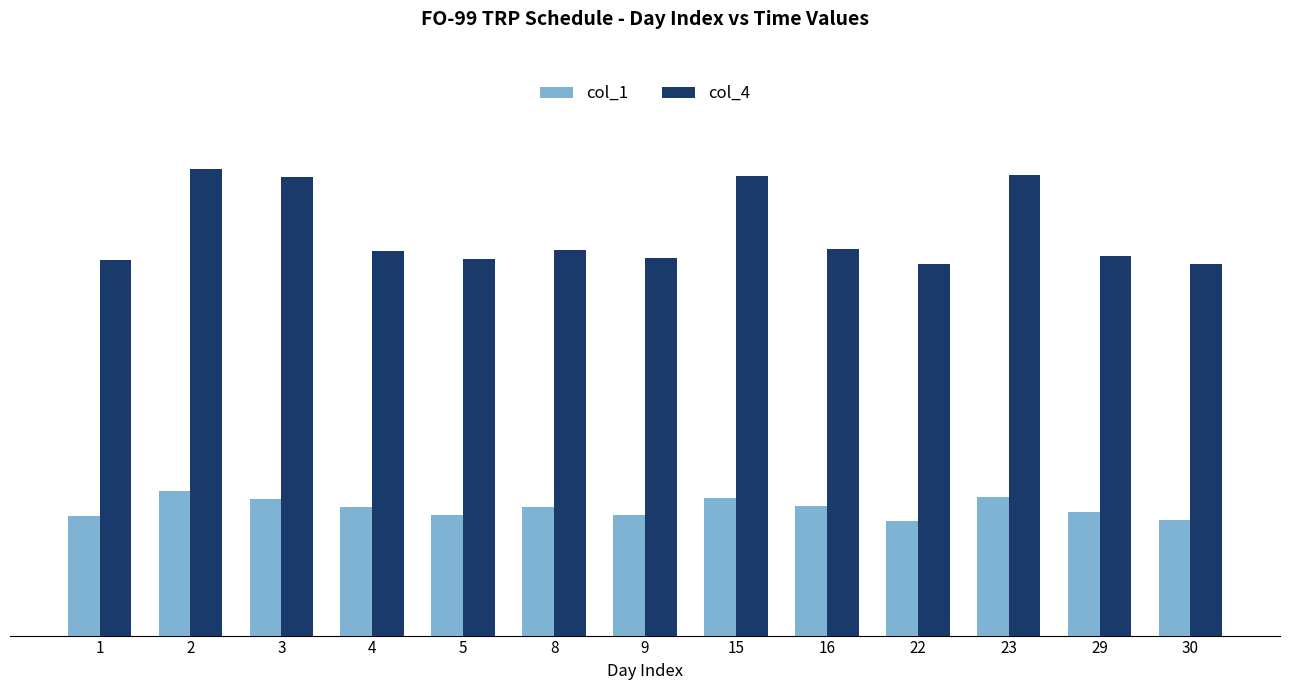

Which series has the largest range (max minus min)?

col_4